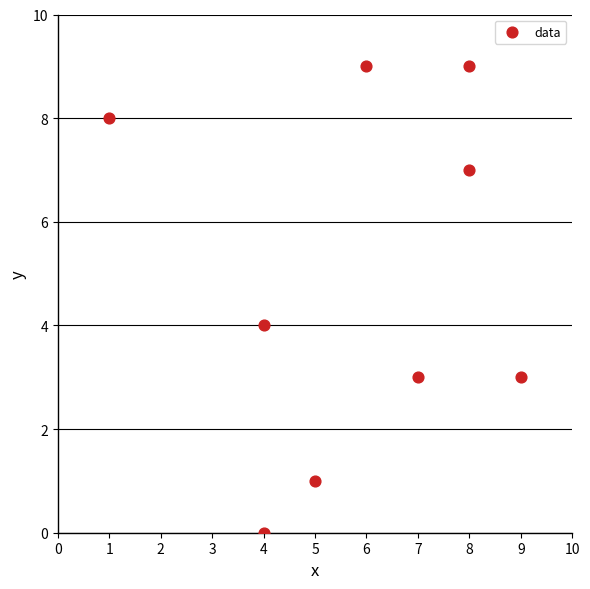

What is the average Y value?

5